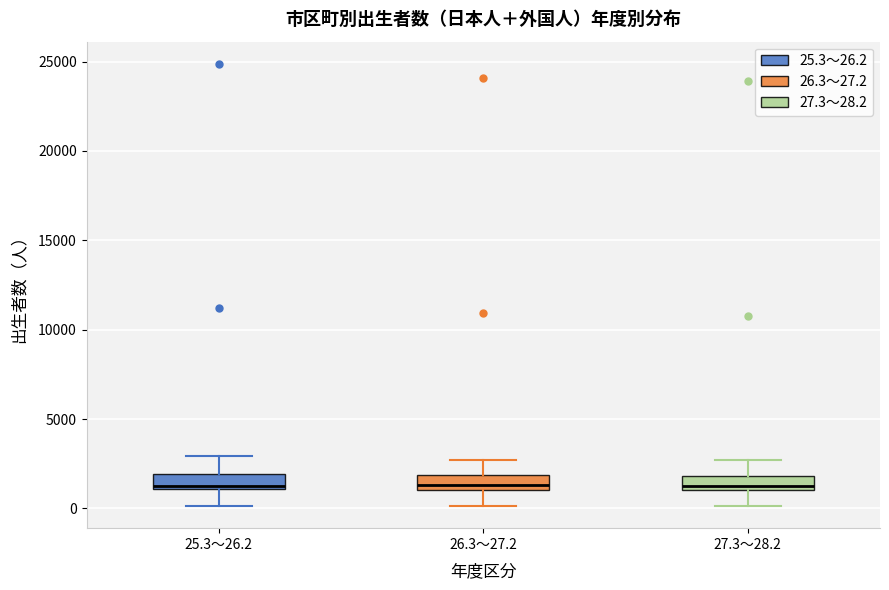

Reading left to right, transcribe this box plot: for each box, give where its median line is, the range the box spans, and where its two whiskers end, as read against the y-axis. The values are not printed on the chart, so give them approximately, as read against the axis.

25.3～26.2: median 1000 (just above the box's lower edge), box 1000 to 2000, whiskers 0 to 3000
26.3～27.2: median 1500, box 1000 to 2000, whiskers 0 to 2500
27.3～28.2: median 1500, box 1000 to 2000, whiskers 0 to 2500